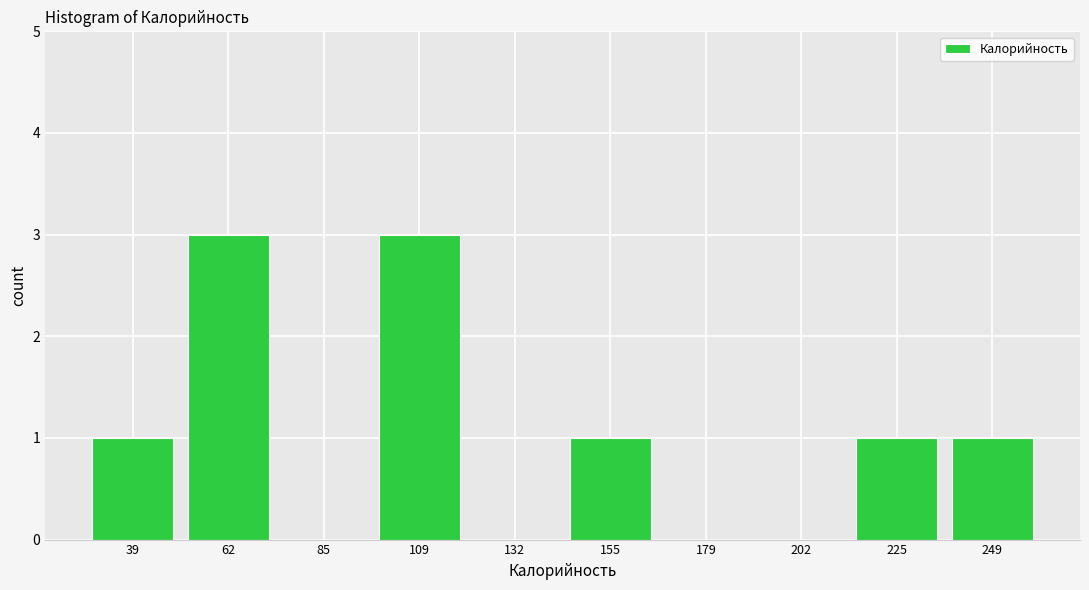

Reading left to right, list every bar in this chart as the range it spans on the x-axis followed by its height. Neither the bar edges nor the heights are printed on the chart, so give them approximately, as read against the axes.

25 to 50: 1
50 to 75: 3
75 to 95: 0
95 to 120: 3
120 to 145: 0
145 to 165: 1
165 to 190: 0
190 to 215: 0
215 to 235: 1
235 to 260: 1